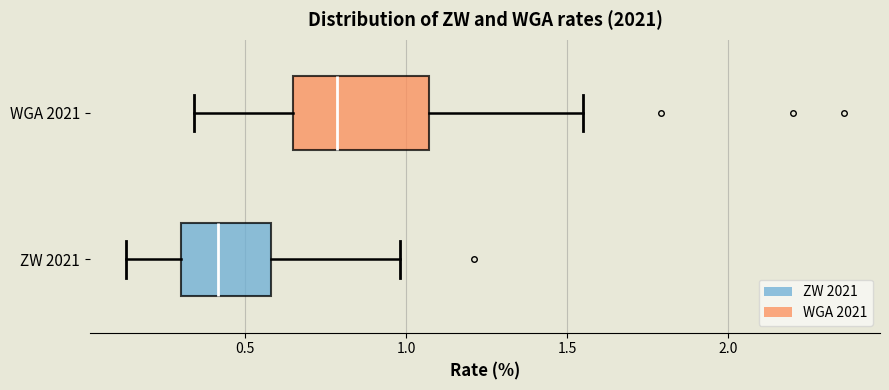

Which box is the widest, from its left edge to its right edge?

WGA 2021